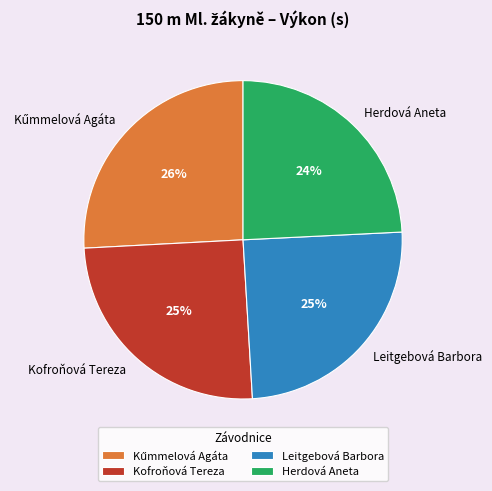

What is the ratio of the value at Herdová Aneta to the value at Kofroňová Tereza?

1.0